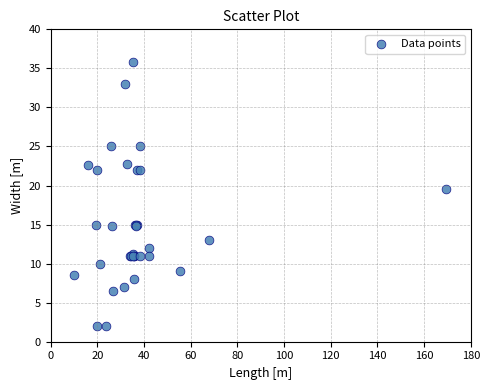

What Y value in the scatter plot is closest to 18?

19.6